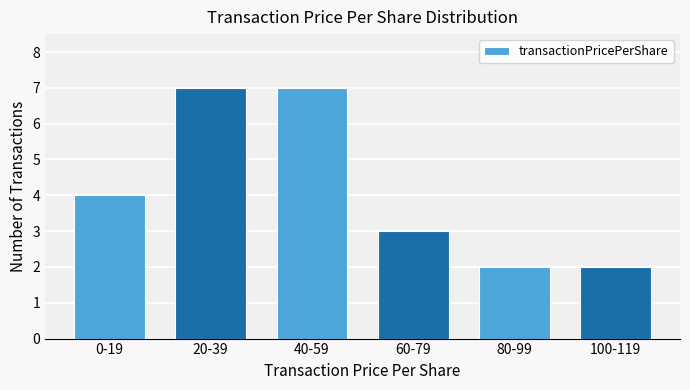

Reading right to left, extract all data points from this chart.

100-119=2	80-99=2	60-79=3	40-59=7	20-39=7	0-19=4